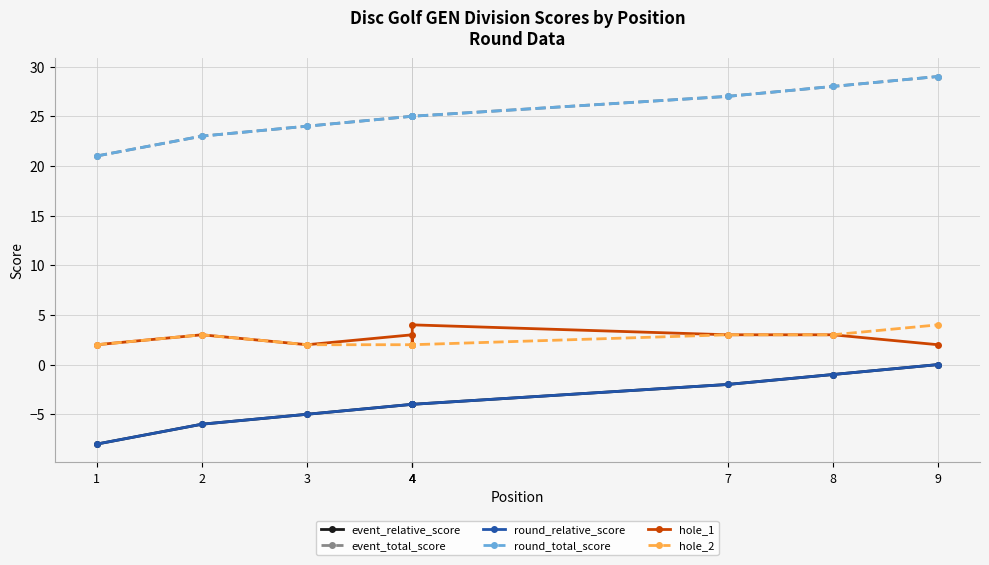

Reading left to right, what are all the values shown in this chart?

event_relative_score: -8	-6	-5	-4	-4	-4	-2	-1	0
event_total_score: 21	23	24	25	25	25	27	28	29
round_relative_score: -8	-6	-5	-4	-4	-4	-2	-1	0
round_total_score: 21	23	24	25	25	25	27	28	29
hole_1: 2	3	2	3	2	4	3	3	2
hole_2: 2	3	2	2	2	2	3	3	4